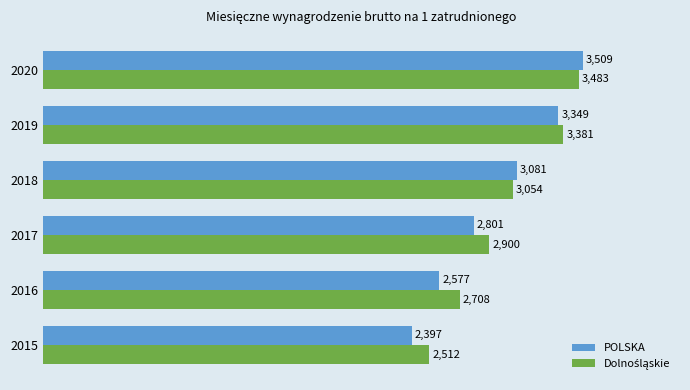

The value of POLSKA at 2019 is 3349.0. True or false?

True